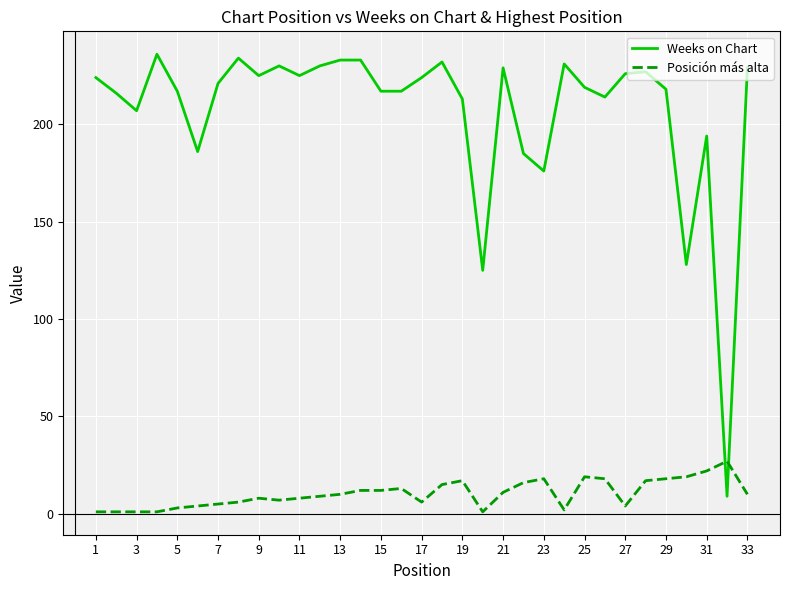

Which series has the largest total across all categories?

Weeks on Chart